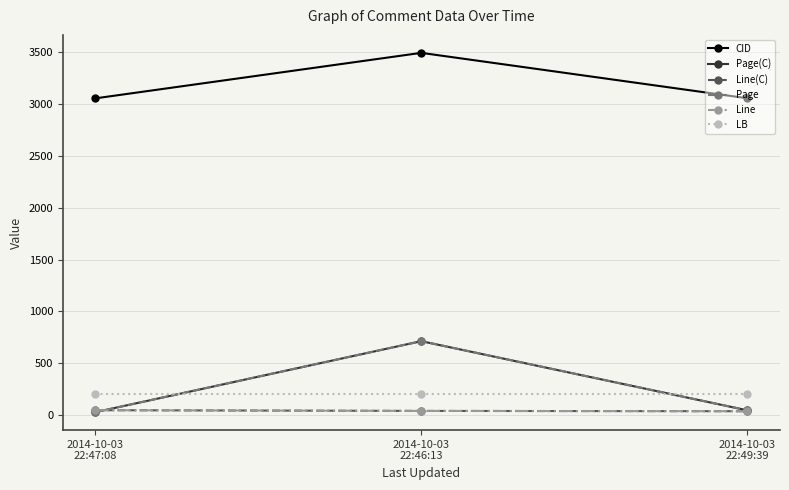

Does the chart display data point markers on the line(s)?

Yes